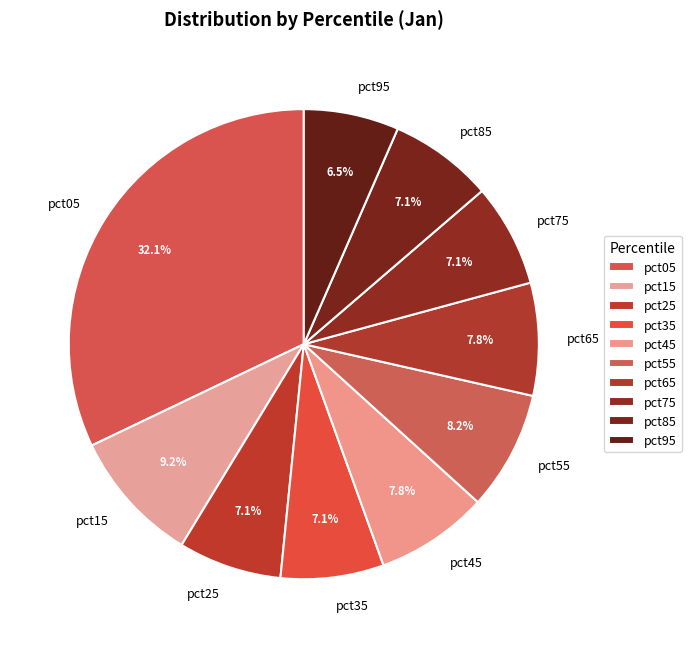

The pct05 slice represents 46% of the pie. True or false?

False